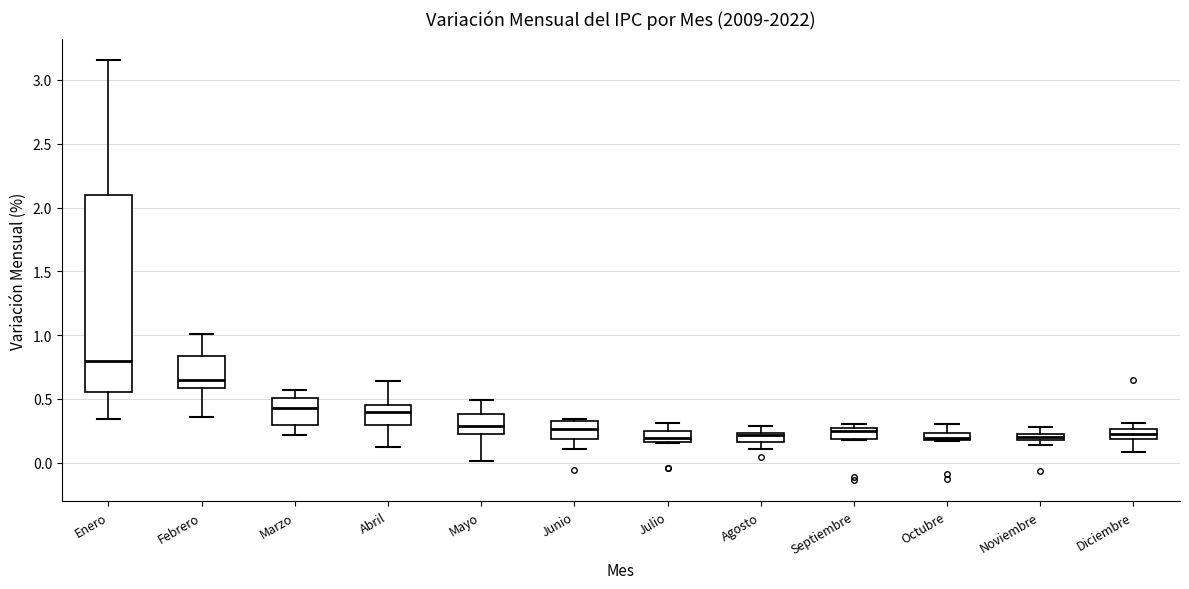

Comparing the boxes themselves (not the whiskers), which one is the tallest?

Enero